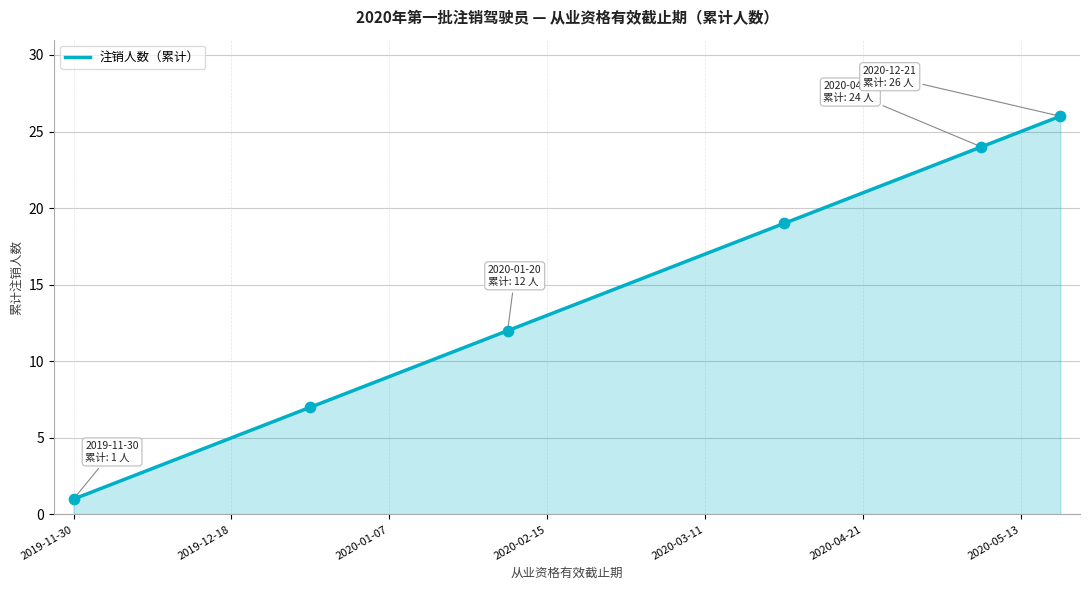

What is the greatest value displayed?

26